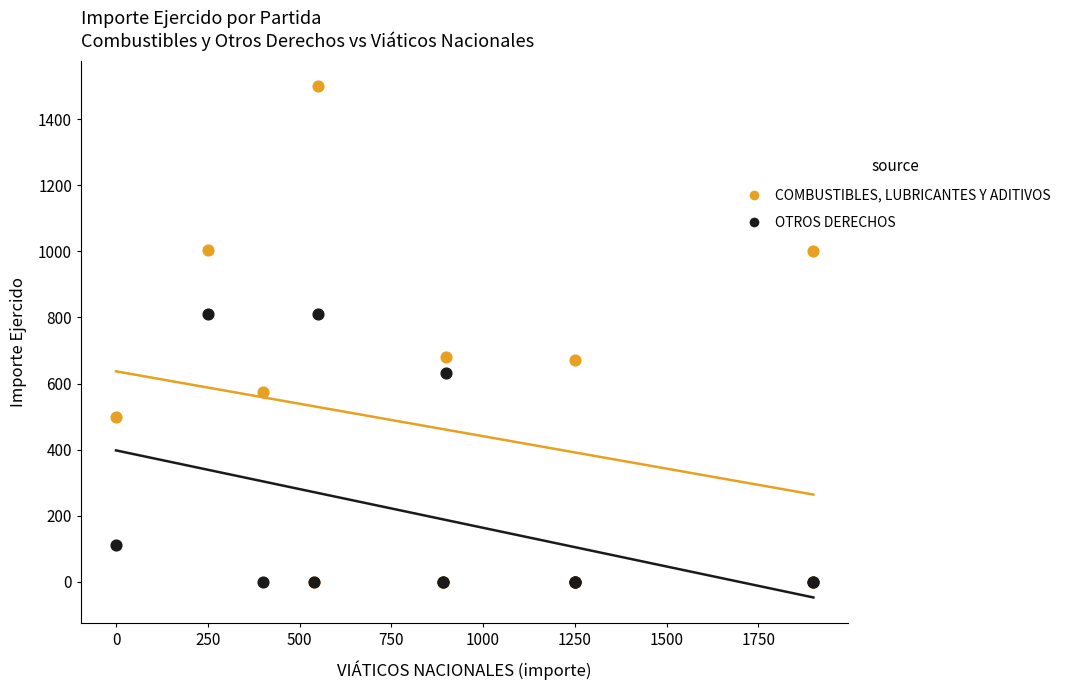

Which series contains the highest Y value?

COMBUSTIBLES, LUBRICANTES Y ADITIVOS